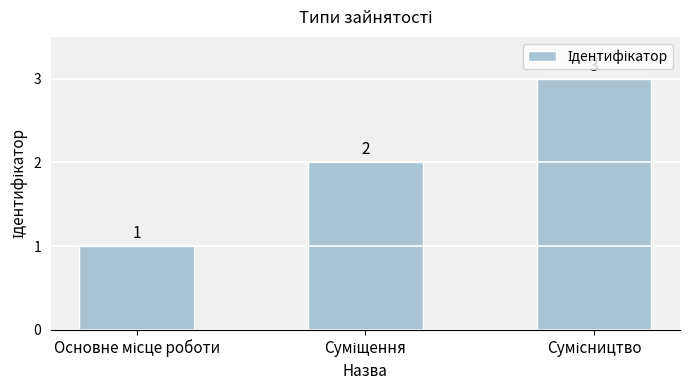

What is the maximum value shown in the chart?

3